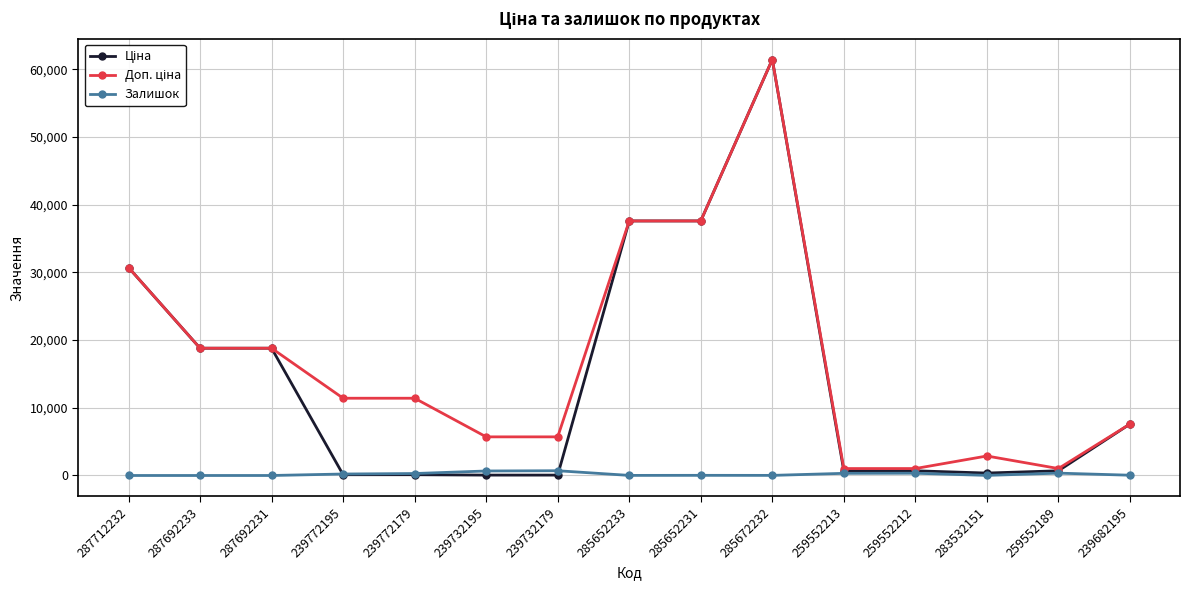

At how many categories does at least one series exceed 39322?

1